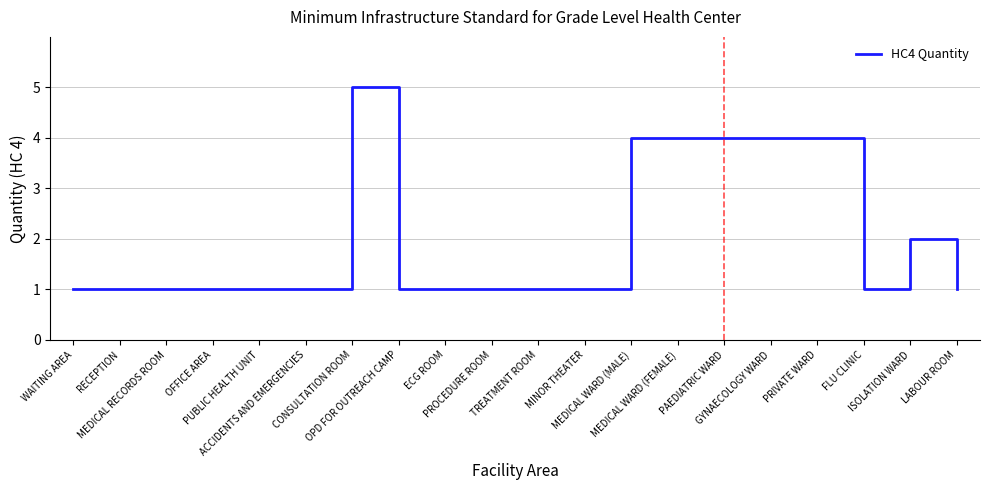

Is it true that the value at MEDICAL WARD (FEMALE) is 2?

False